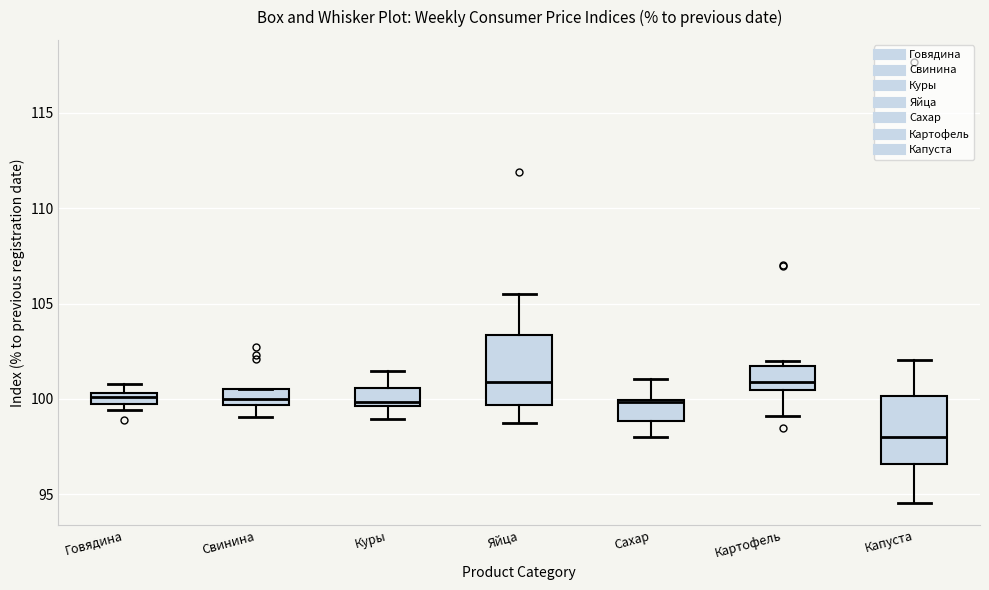

Where is the lower edge of the box for Капуста on the y-axis? The values are not printed on the chart, so give them approximately, as read against the axis.

96.5